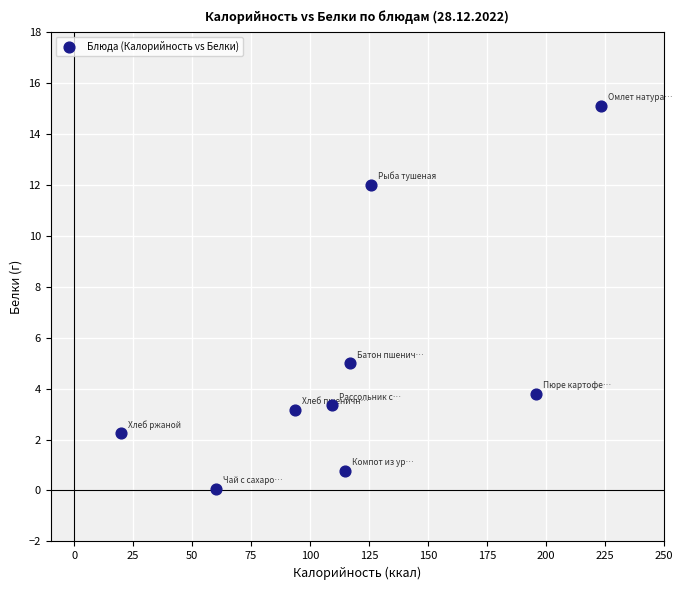

What is the average X value?

117.8